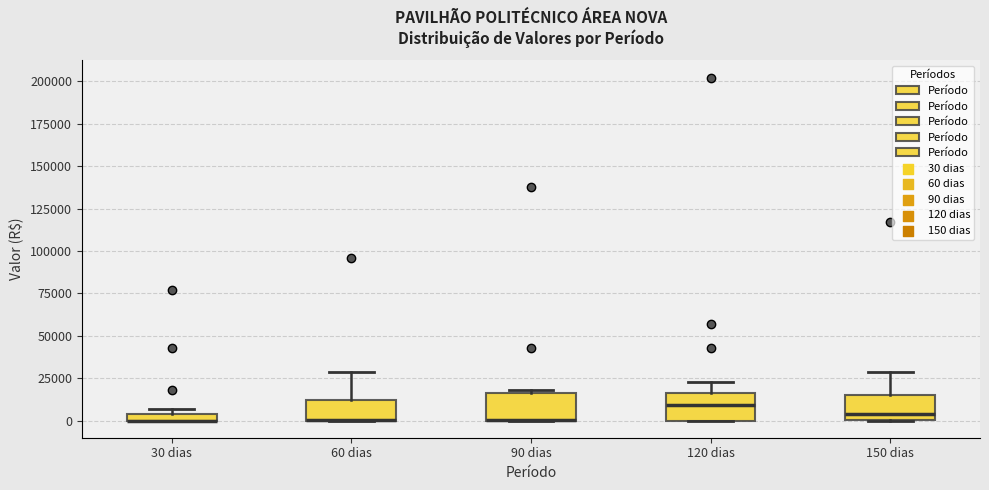

Where is the lower edge of the box for 150 dias on the y-axis? The values are not printed on the chart, so give them approximately, as read against the axis.

0